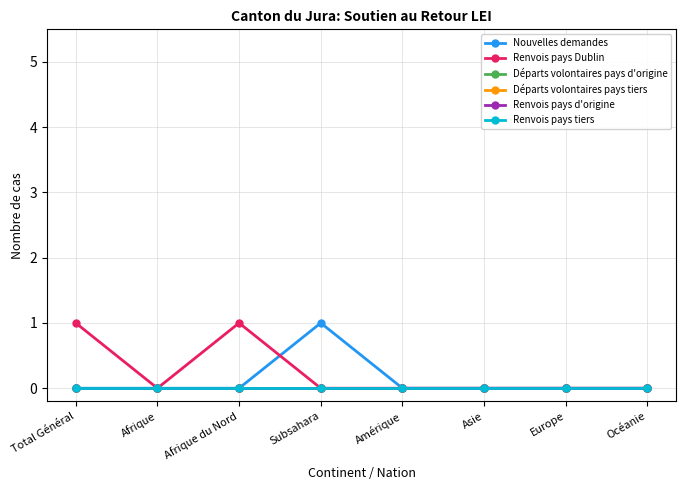

True or false: Départs volontaires pays tiers and Renvois pays tiers intersect in this chart.

False